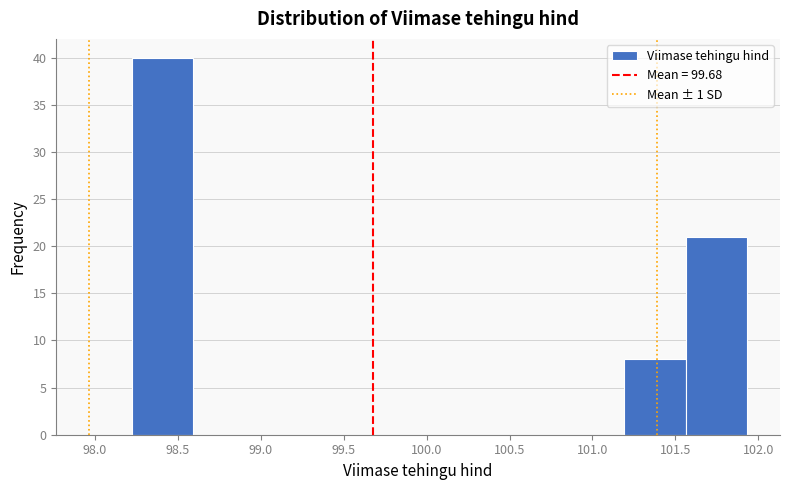

How tall is the bar that spans 101.20 to 101.55 on the x-axis? Neither the bar edges nor the heights are printed on the chart, so give them approximately, as read against the axes.

8